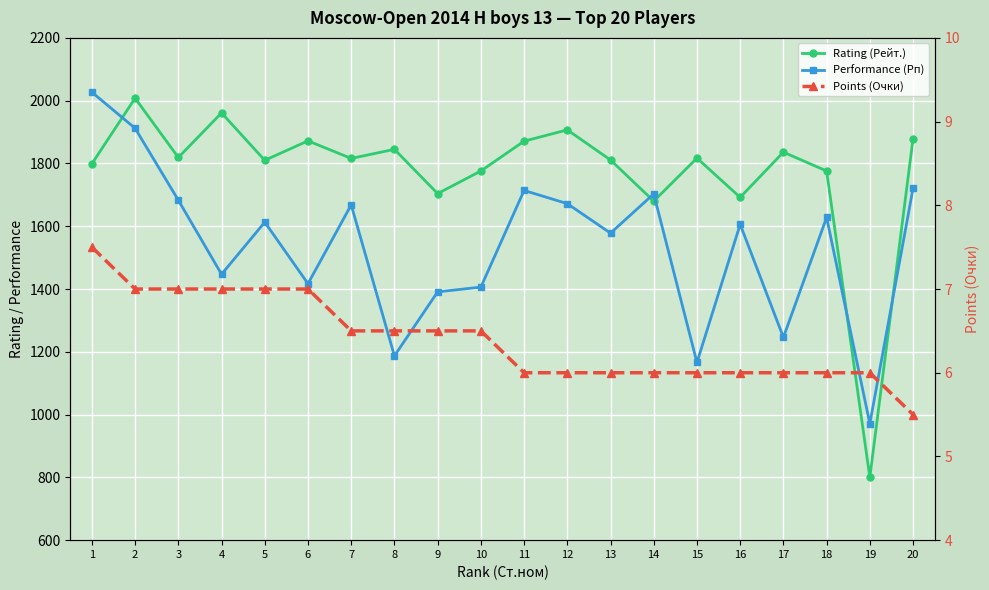

Reading right to left, what are all the values shown in this chart?

Rating (Рейт.): 1879.0	800.0	1776.0	1836.0	1692.0	1817.0	1680.0	1811.0	1907.0	1871.0	1776.0	1704.0	1845.0	1816.0	1872.0	1810.0	1961.0	1819.0	2008.0	1799.0
Performance (Рп): 1721.0	971.0	1628.0	1246.0	1606.0	1166.0	1703.0	1578.0	1672.0	1714.0	1406.0	1391.0	1187.0	1668.0	1417.0	1613.0	1447.0	1683.0	1912.0	2027.0
Points (Очки): 5.5	6.0	6.0	6.0	6.0	6.0	6.0	6.0	6.0	6.0	6.5	6.5	6.5	6.5	7.0	7.0	7.0	7.0	7.0	7.5